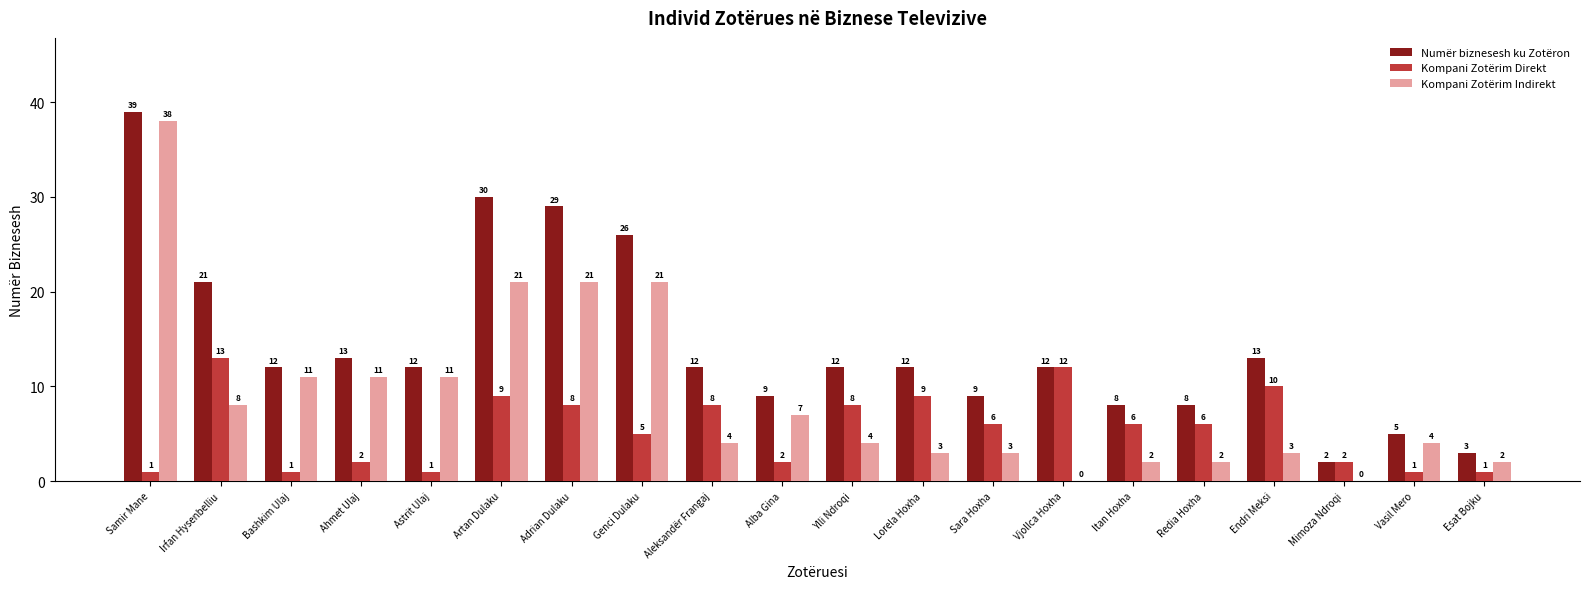

Reading right to left, extract all data points from this chart.

Numër biznesesh ku Zotëron: Esat Bojku=3	Vasil Mero=5	Mimoza Ndroqi=2	Endri Meksi=13	Redia Hoxha=8	Itan Hoxha=8	Vjollca Hoxha=12	Sara Hoxha=9	Lorela Hoxha=12	Ylli Ndroqi=12	Alba Gina=9	Aleksandër Frangaj=12	Genci Dulaku=26	Adrian Dulaku=29	Artan Dulaku=30	Astrit Ulaj=12	Ahmet Ulaj=13	Bashkim Ulaj=12	Irfan Hysenbelliu=21	Samir Mane=39
Kompani Zotërim Direkt: Esat Bojku=1	Vasil Mero=1	Mimoza Ndroqi=2	Endri Meksi=10	Redia Hoxha=6	Itan Hoxha=6	Vjollca Hoxha=12	Sara Hoxha=6	Lorela Hoxha=9	Ylli Ndroqi=8	Alba Gina=2	Aleksandër Frangaj=8	Genci Dulaku=5	Adrian Dulaku=8	Artan Dulaku=9	Astrit Ulaj=1	Ahmet Ulaj=2	Bashkim Ulaj=1	Irfan Hysenbelliu=13	Samir Mane=1
Kompani Zotërim Indirekt: Esat Bojku=2	Vasil Mero=4	Mimoza Ndroqi=0	Endri Meksi=3	Redia Hoxha=2	Itan Hoxha=2	Vjollca Hoxha=0	Sara Hoxha=3	Lorela Hoxha=3	Ylli Ndroqi=4	Alba Gina=7	Aleksandër Frangaj=4	Genci Dulaku=21	Adrian Dulaku=21	Artan Dulaku=21	Astrit Ulaj=11	Ahmet Ulaj=11	Bashkim Ulaj=11	Irfan Hysenbelliu=8	Samir Mane=38